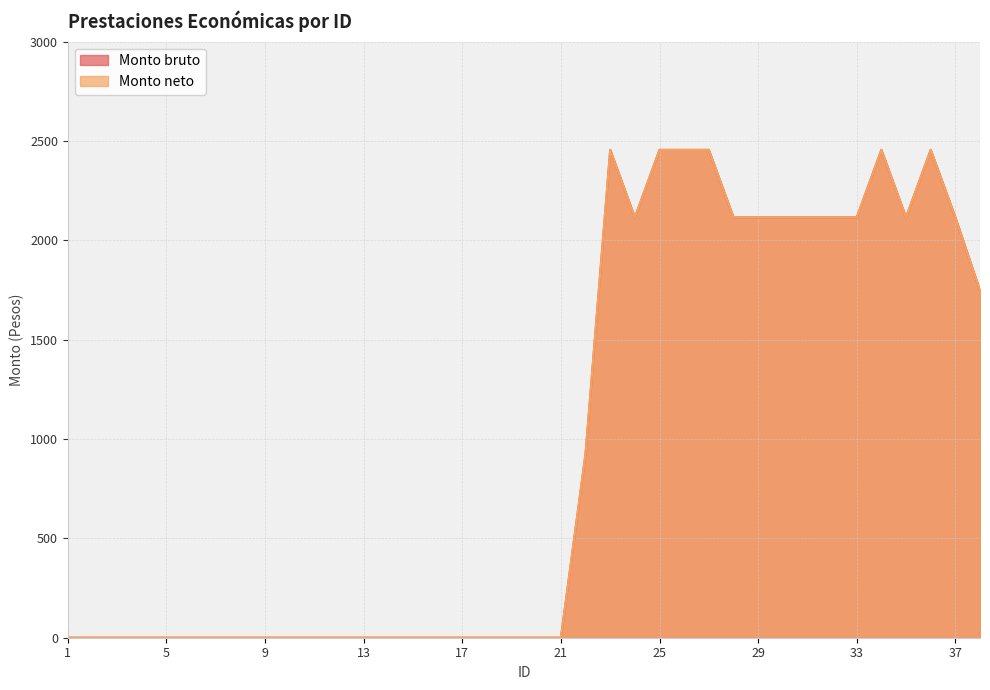

True or false: Monto bruto and Monto neto intersect in this chart.

False